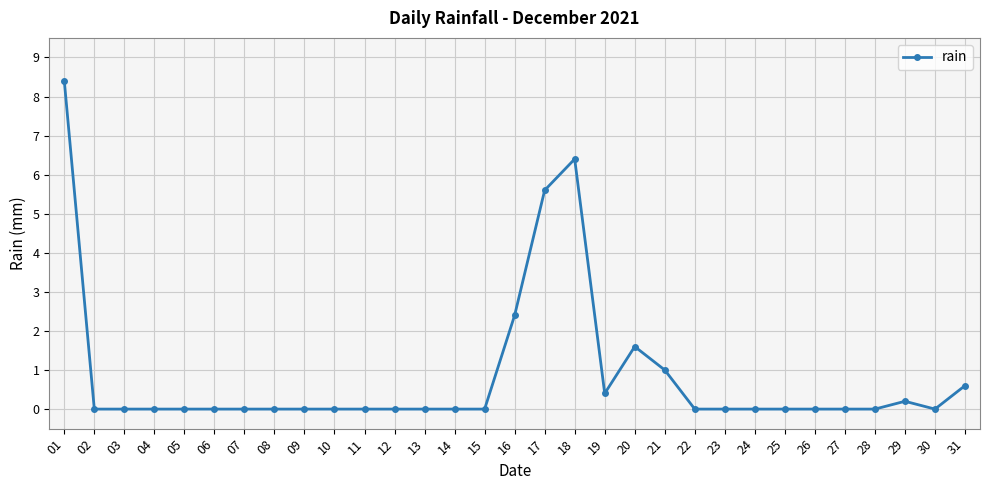

The value at 17 is 5.6. True or false?

True